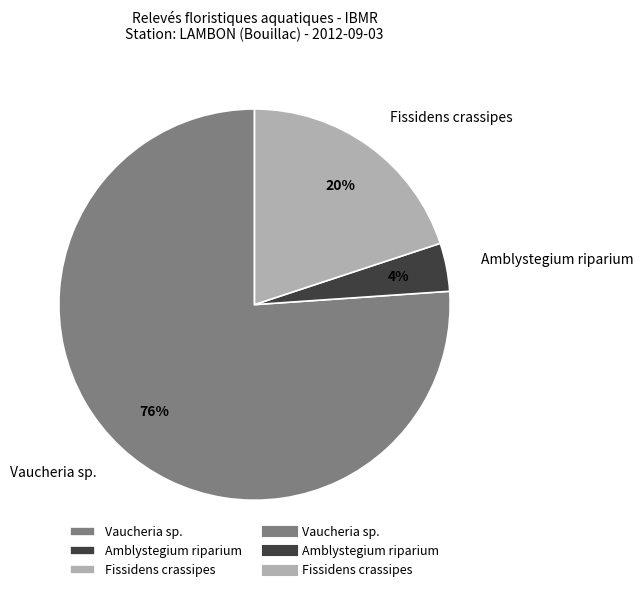

Combined, do Vaucheria sp. and Amblystegium riparium account for over 50%?

Yes